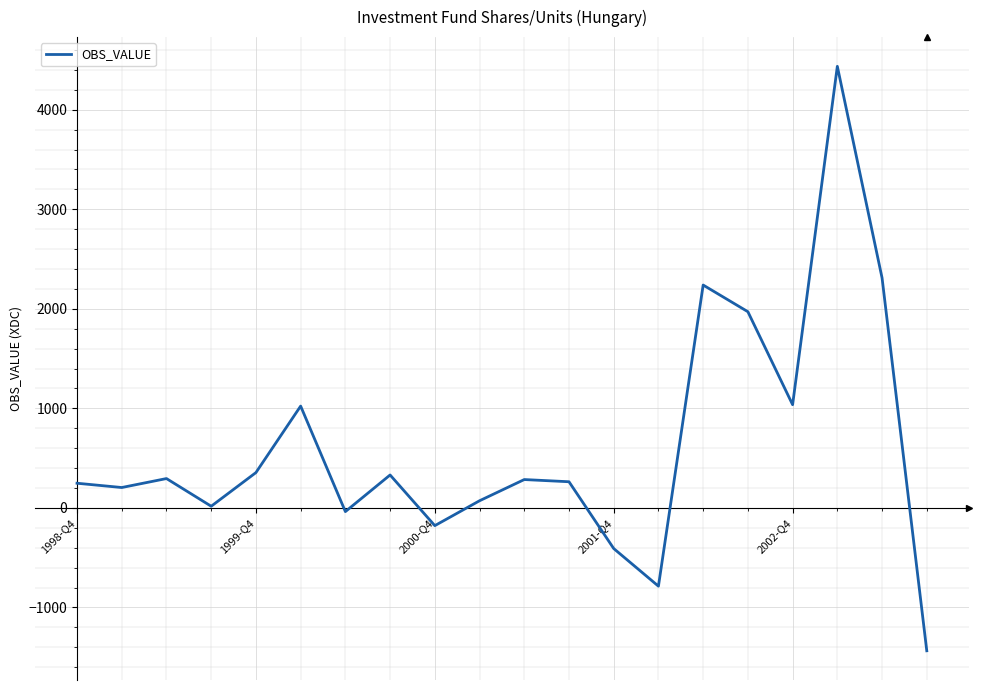

What is the difference between the maximum and minimum values?

5871